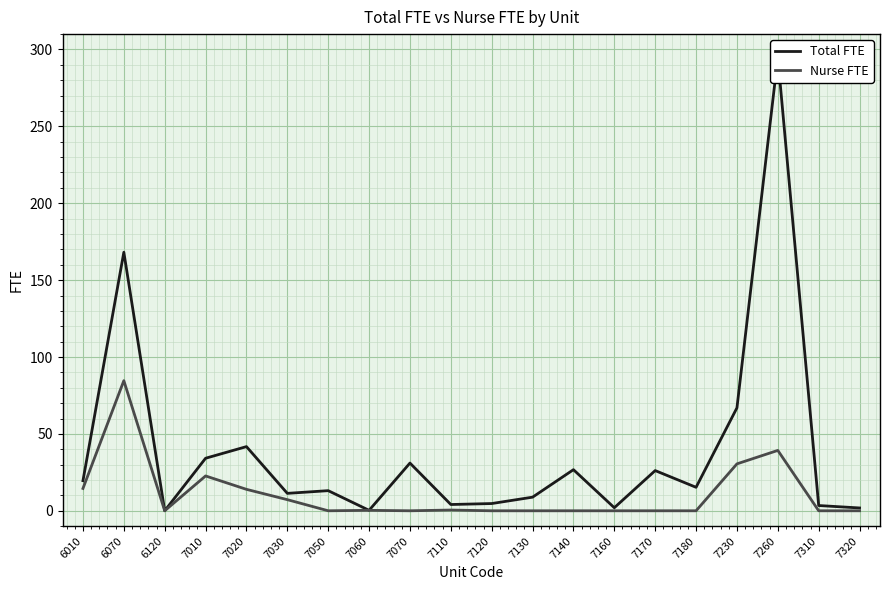

Reading right to left, list all the values displayed in this chart.

Total FTE: 1.8	3.4	294.8	66.9	15.3	26.1	2.0	26.7	8.9	4.7	4.1	31.0	0.3	13.1	11.3	41.7	34.2	0.0	168.1	19.6
Nurse FTE: 0.0	0.0	39.3	30.5	0.0	0.0	0.0	-0.0	0.0	0.0	0.5	0.0	0.3	0.0	7.2	13.9	22.7	0.0	84.6	14.5